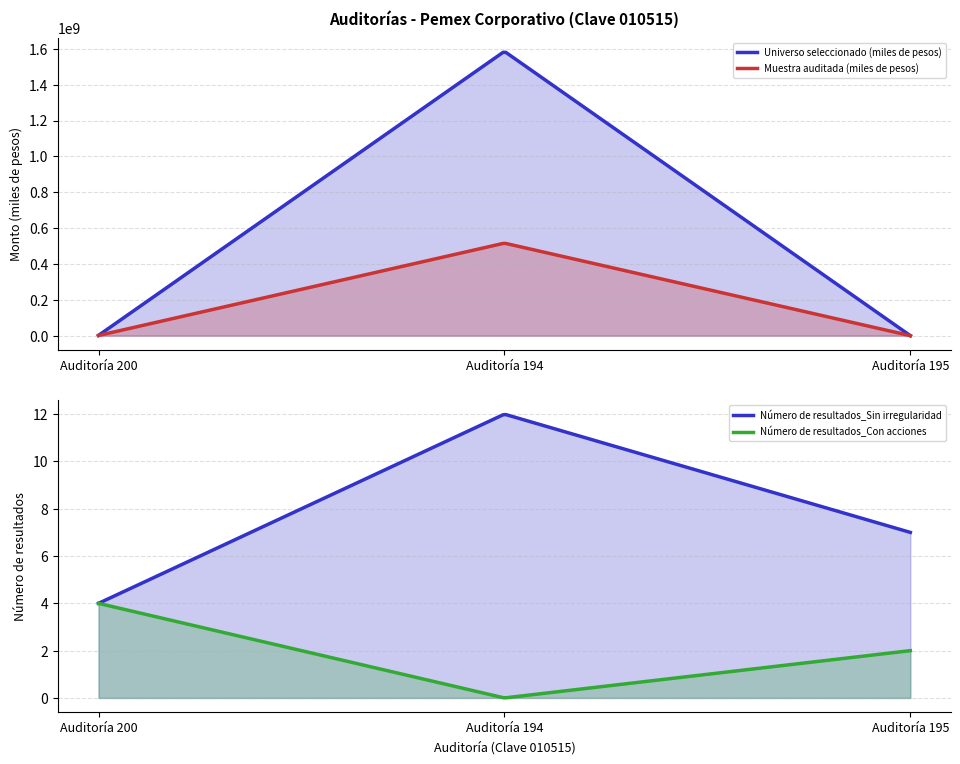

At Auditoría 194, list the series in order from smallest to largest.

Número de resultados_Con acciones, Número de resultados_Sin irregularidad, Muestra auditada (miles de pesos), Universo seleccionado (miles de pesos)